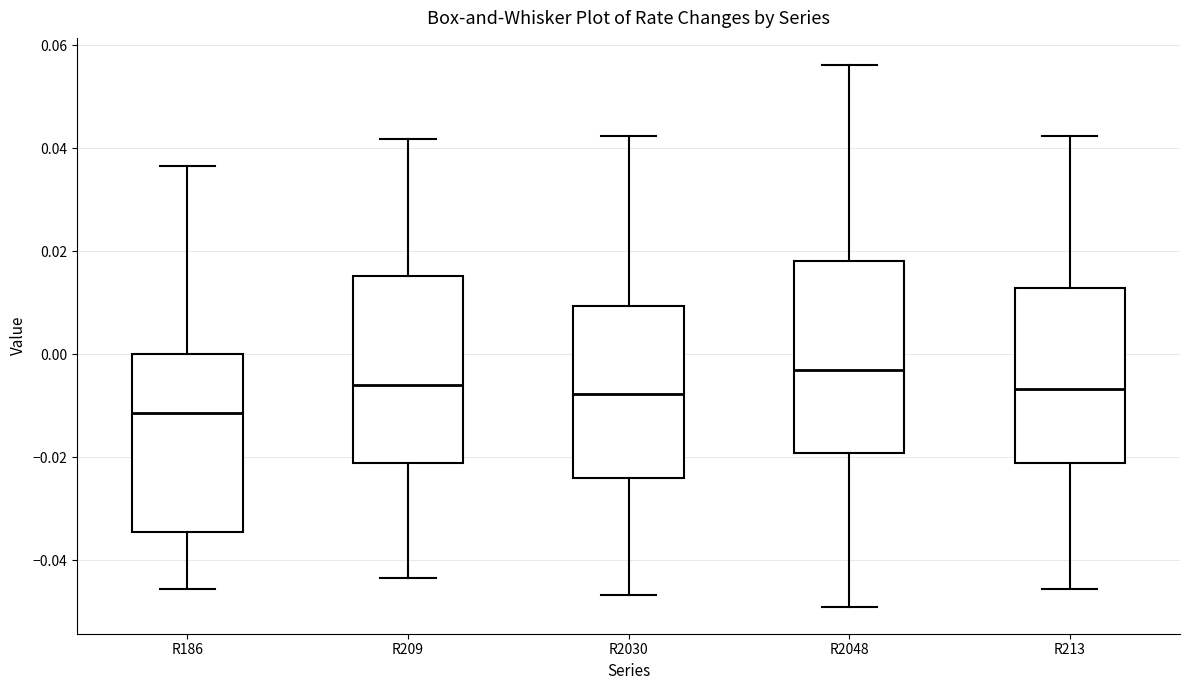

Which box's median line is the lowest?

R186